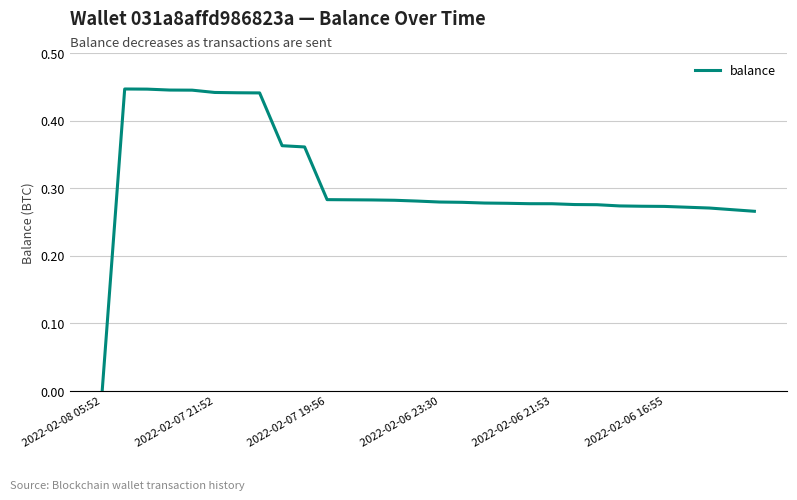

At which category does the chart reach its minimum across all series?

2022-02-08 05:52